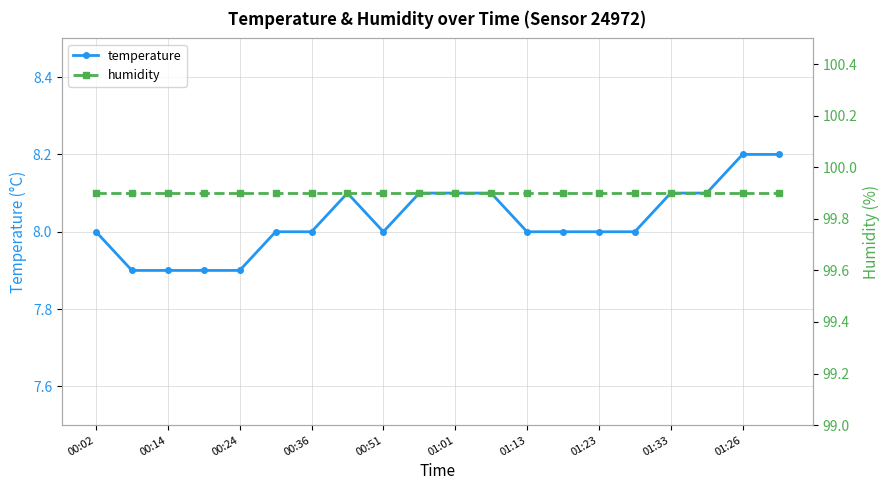

How many data points in temperature are less than 8?

4